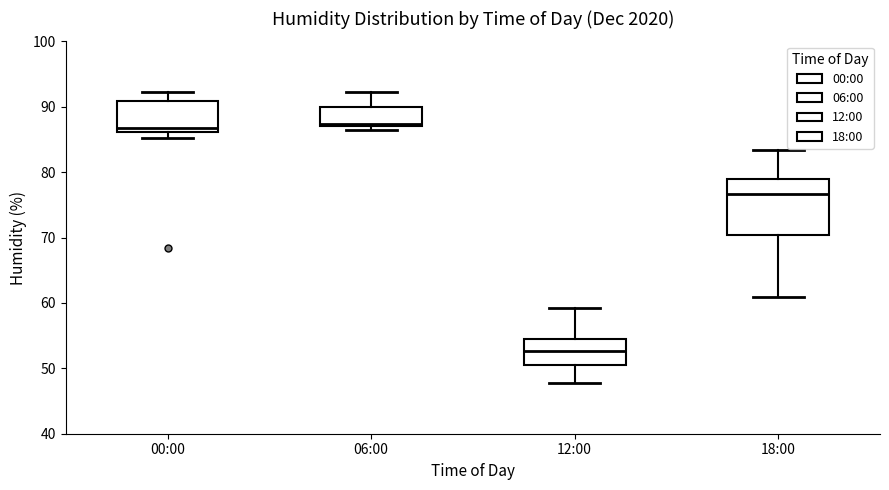

Where does the upper whisker of the box for 12:00 end on the y-axis? The values are not printed on the chart, so give them approximately, as read against the axis.

59